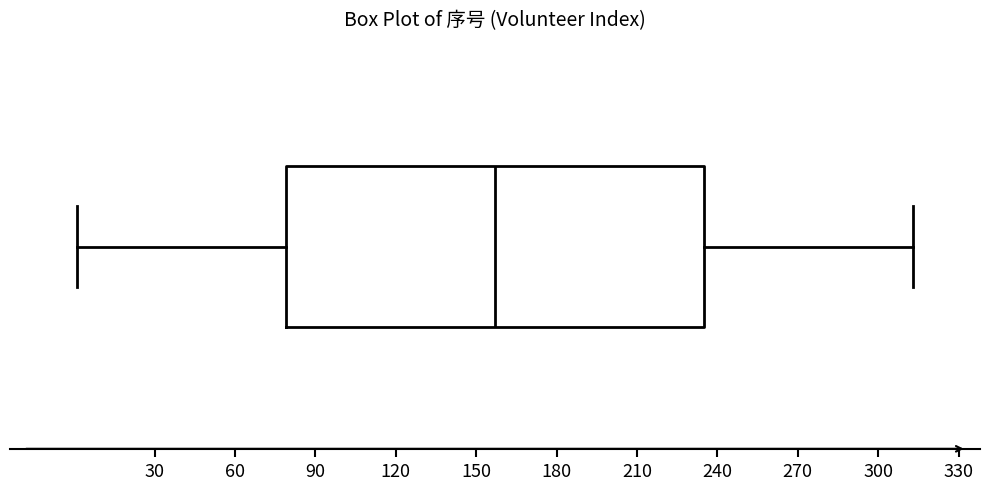

Where does the left whisker of the box end on the x-axis? The values are not printed on the chart, so give them approximately, as read against the axis.

0